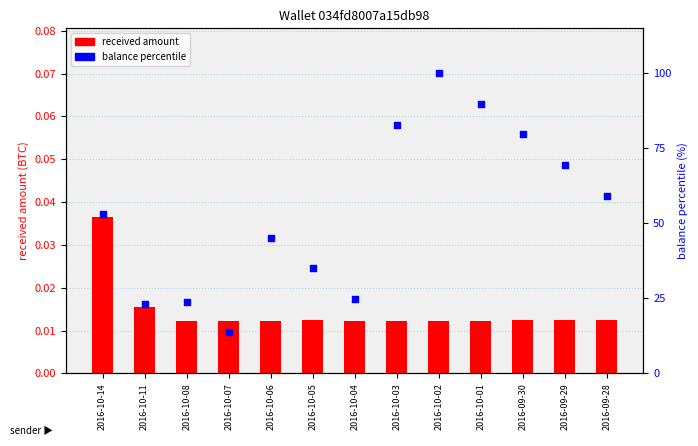

At which category is the sum across all series the highest?

2016-10-02